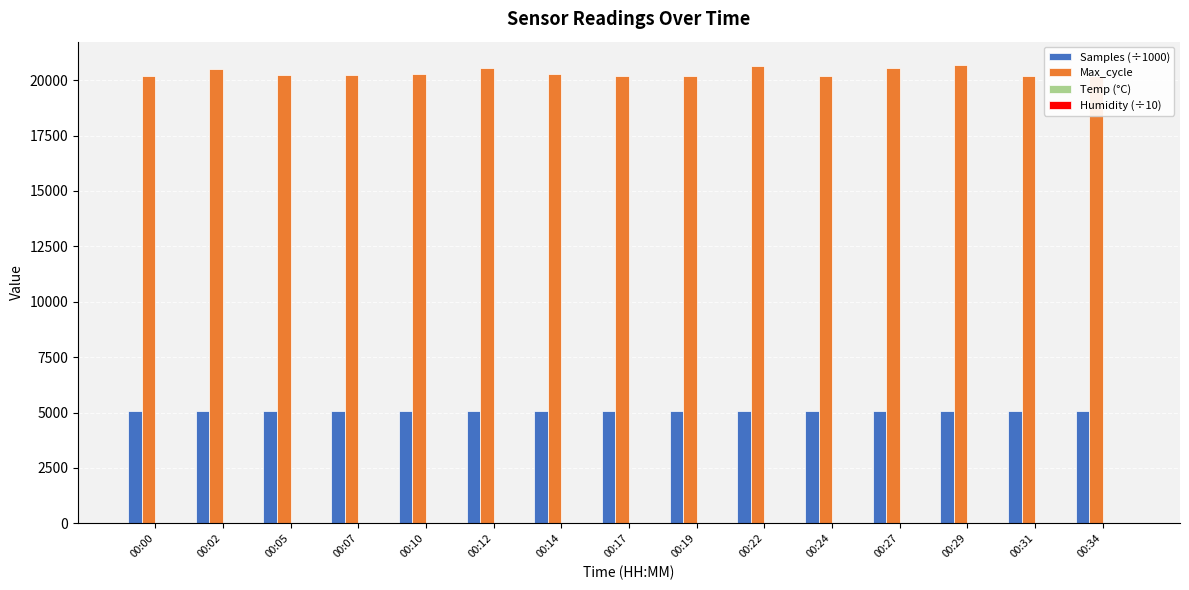

Which series has the largest total across all categories?

Max_cycle